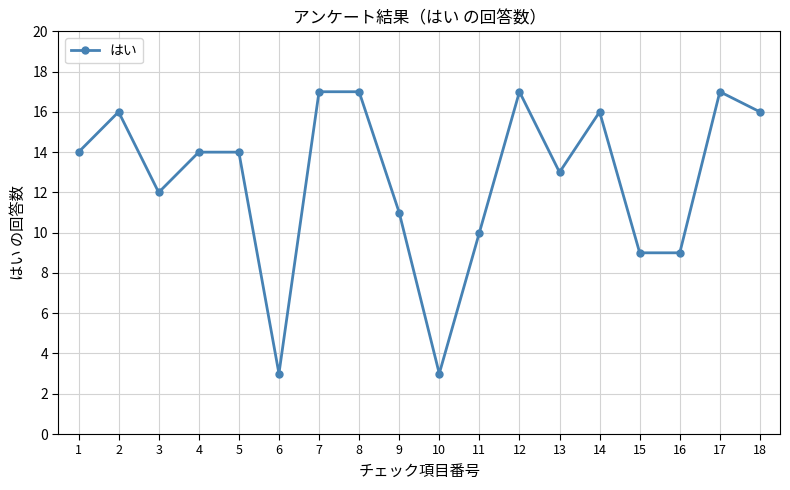

What is the difference between the maximum and minimum values?

14